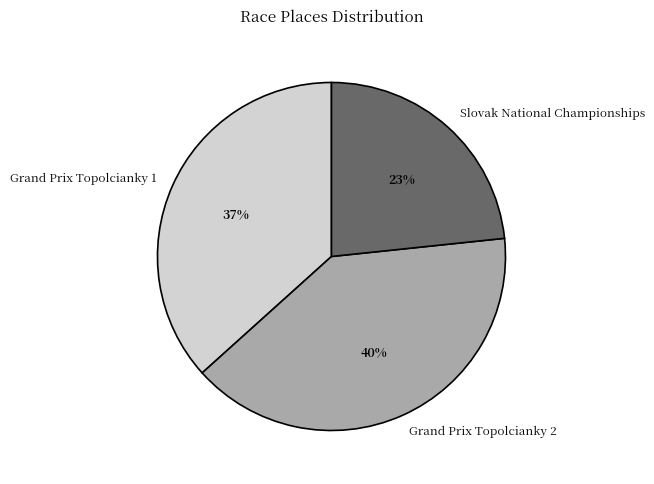

The Grand Prix Topolcianky 1 slice represents 37% of the pie. True or false?

True